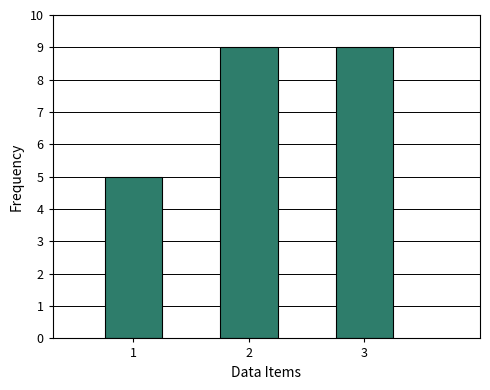

Count the values in the range 5 to 9.

3